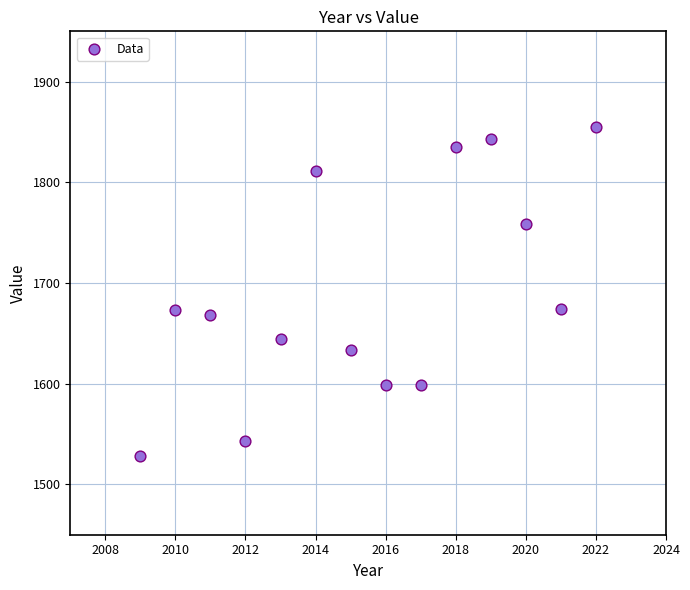

What is the range of X values (max minus min)?

13